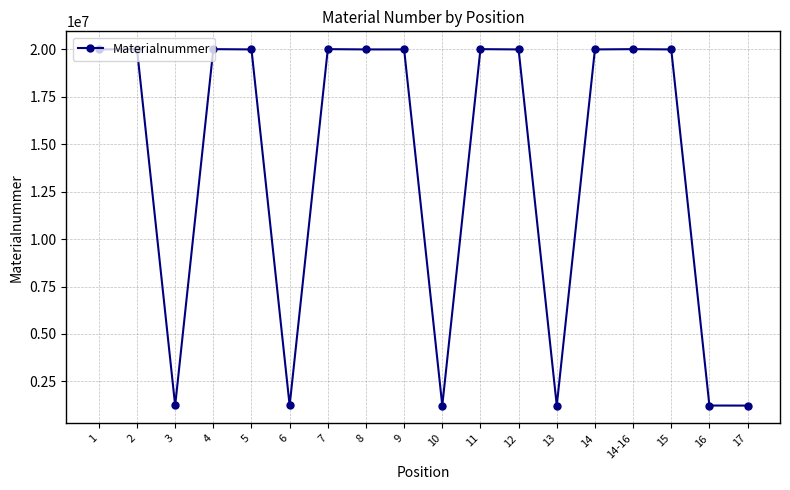

How many lines are shown in the chart?

1